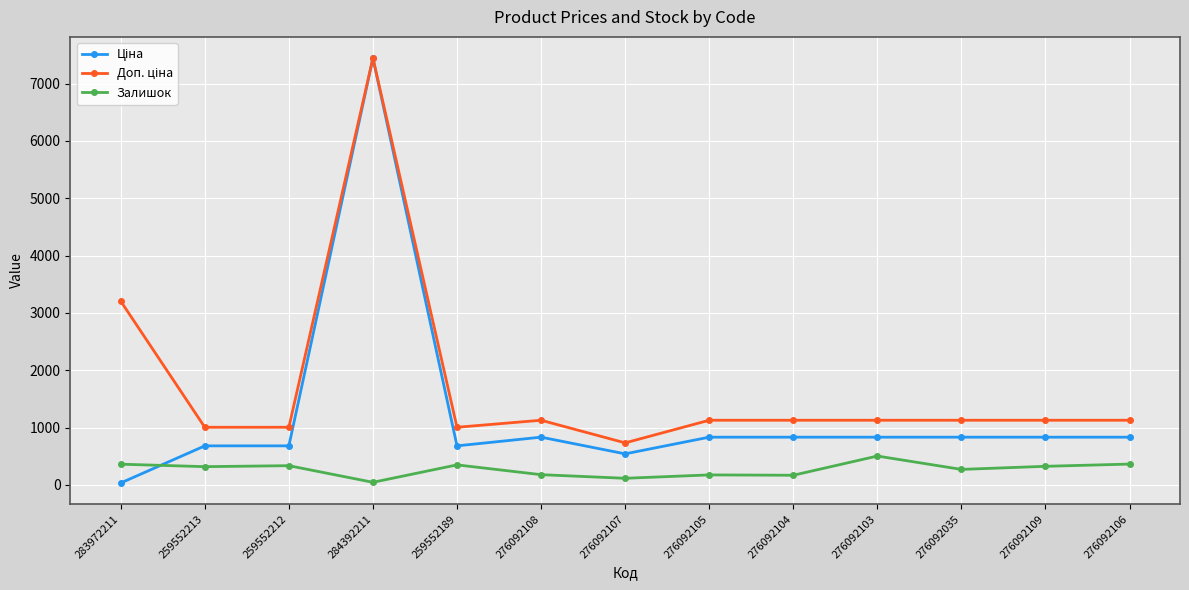

Does the chart display data point markers on the line(s)?

Yes